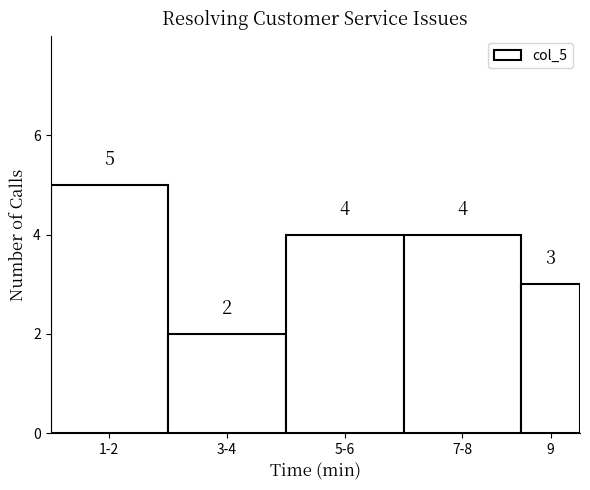

Reading left to right, what are all the values shown in this chart?

5	2	4	4	3